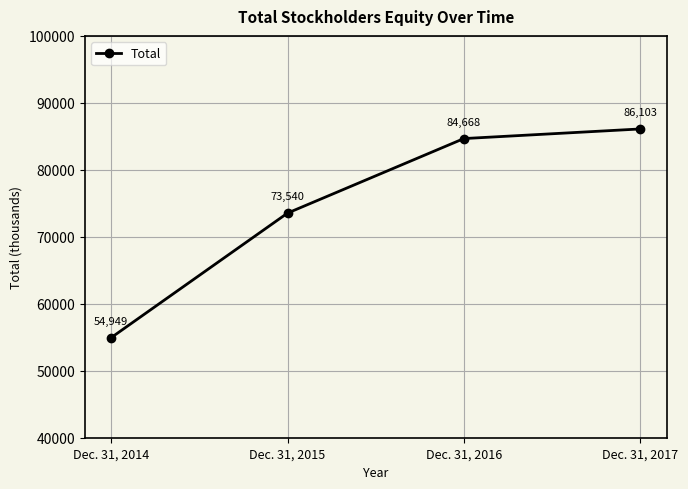

True or false: the data shows 84668 at Dec. 31, 2016.

True